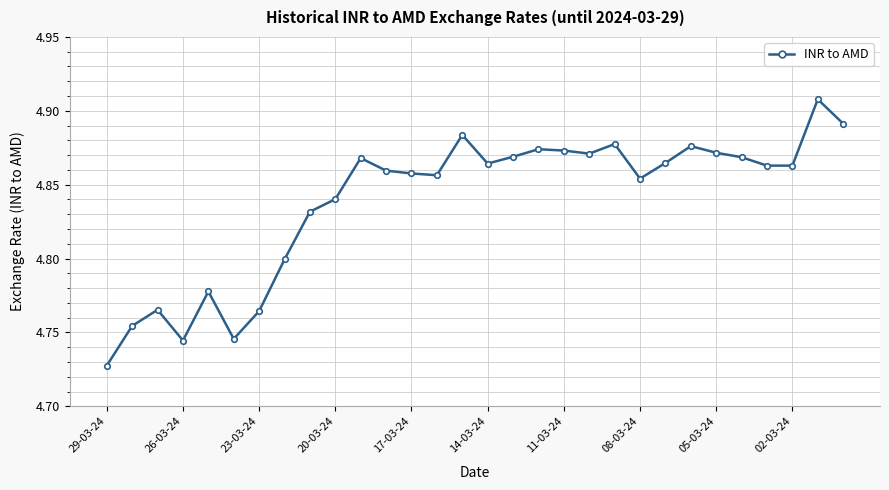

What is the sum of all values?

145.2